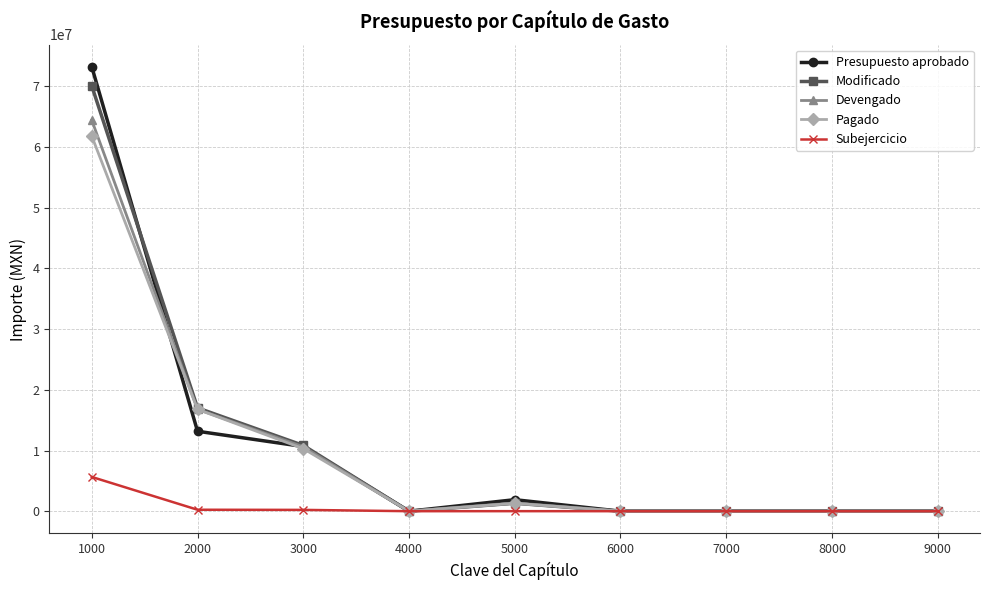

Which series has the largest range (max minus min)?

Presupuesto aprobado